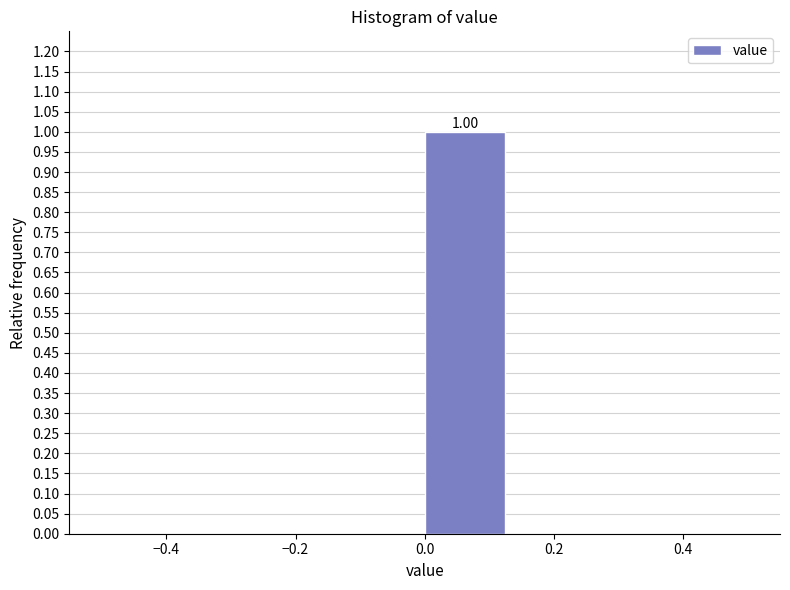

Over which range of the x-axis is the bar tallest?

0.000 to 0.125